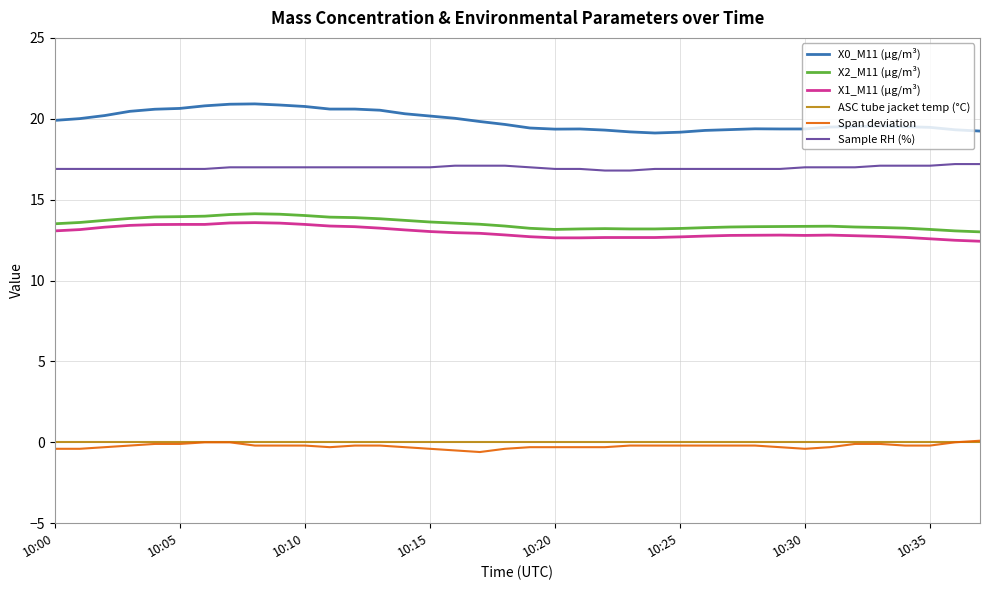

How many distinct data groups are displayed?

6